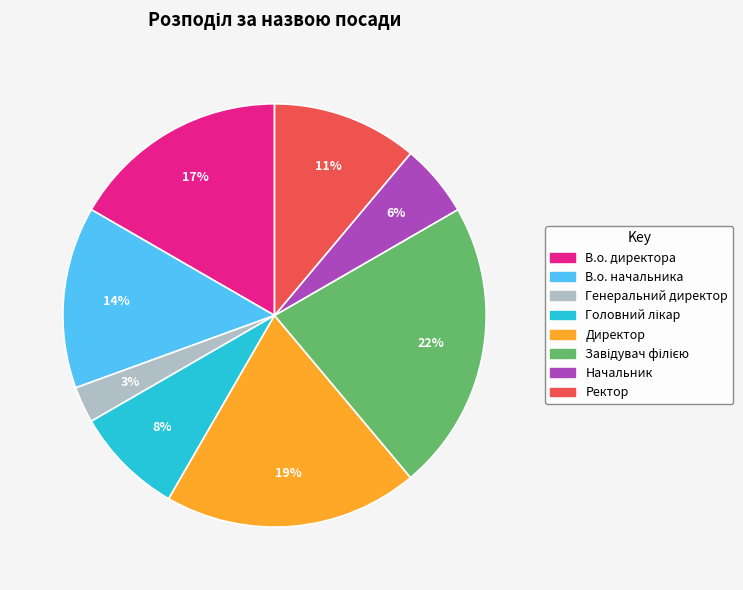

Which category has the smallest portion of the pie?

Генеральний директор